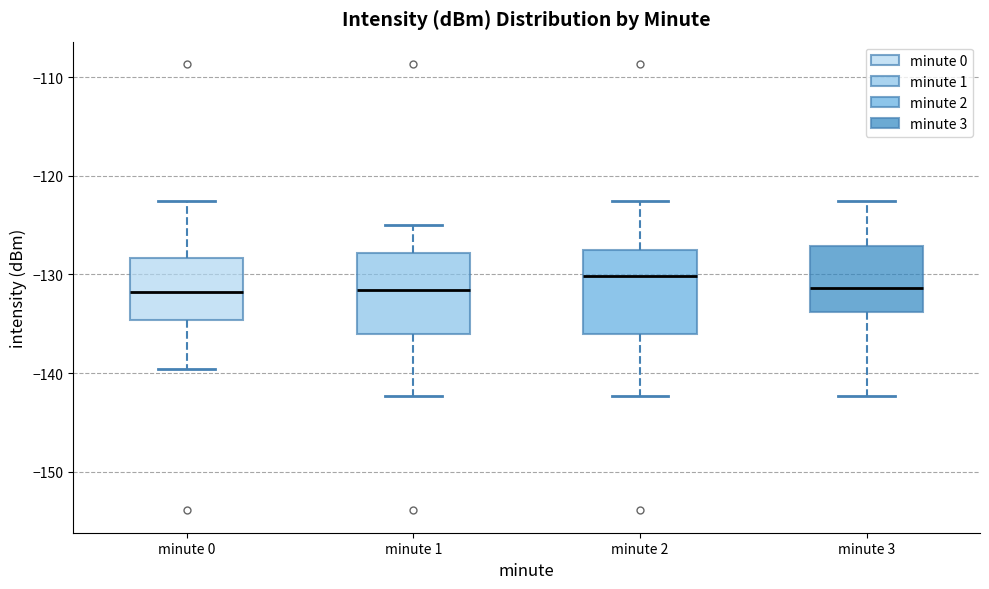

Reading left to right, read every box against the y-axis: the position of its median line, the range the box covers, and the ends of its whiskers. The values are not printed on the chart, so give them approximately, as read against the axis.

minute 0: median -132, box -135 to -128, whiskers -140 to -123
minute 1: median -132, box -136 to -128, whiskers -142 to -125
minute 2: median -130, box -136 to -128, whiskers -142 to -123
minute 3: median -131, box -134 to -127, whiskers -142 to -123